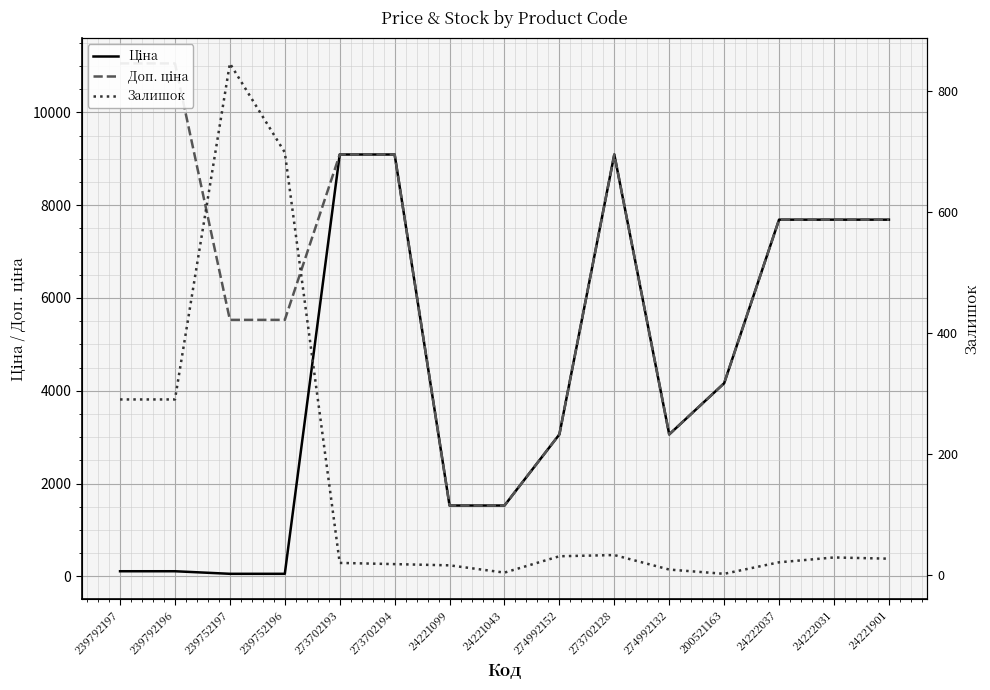

What is the average value of the Доп. ціна series?

6456.1